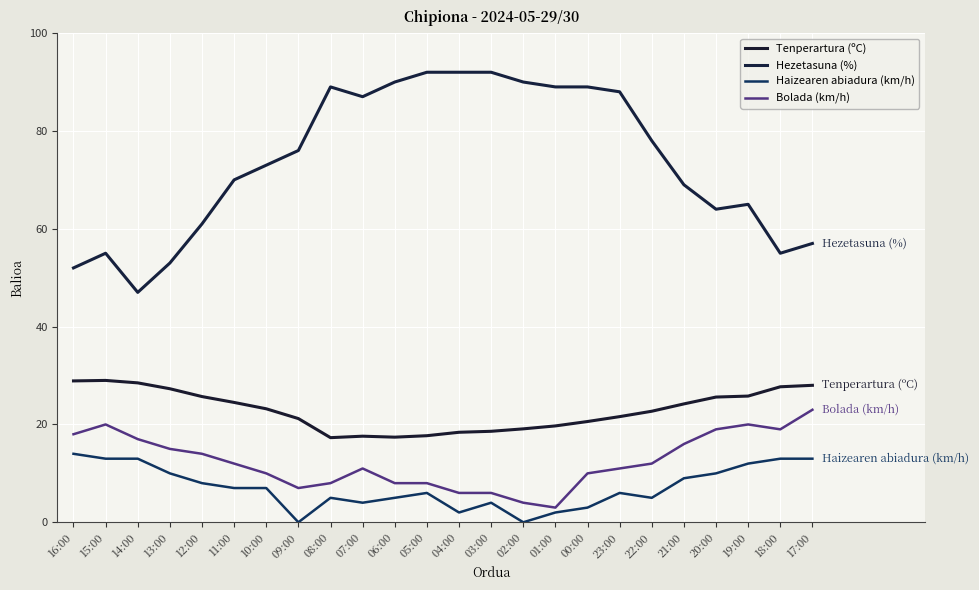

At which label is Hezetasuna (%) closest to 69?

21:00